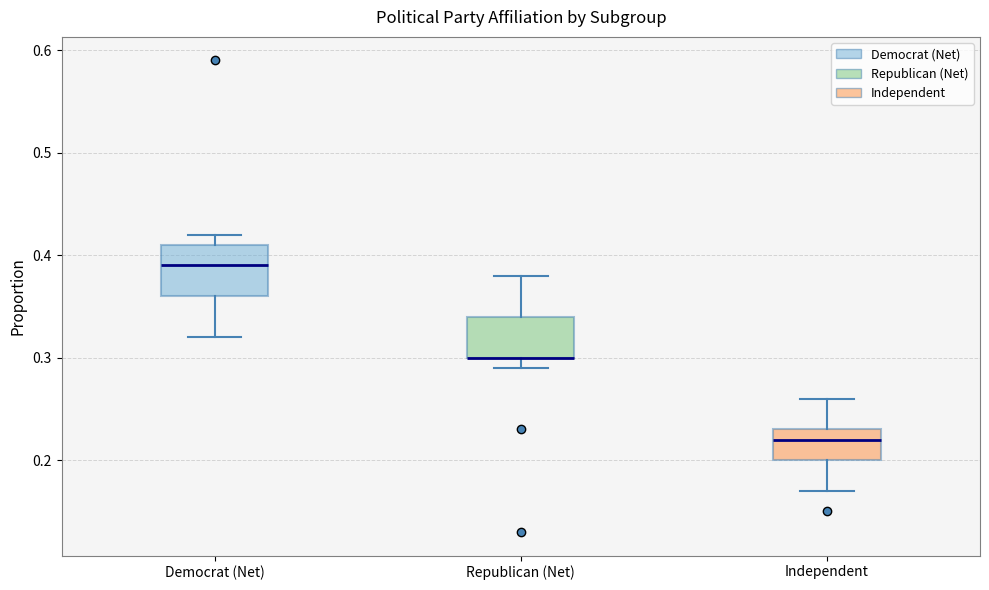

Where does the lower whisker of the box for Independent end on the y-axis? The values are not printed on the chart, so give them approximately, as read against the axis.

0.17